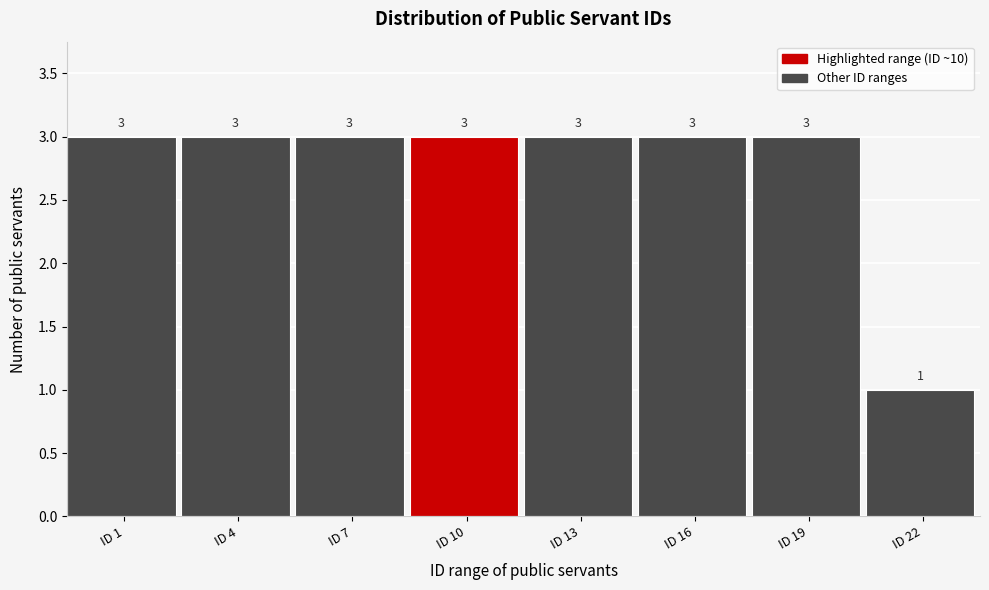

Reading left to right, transcribe all the data shown in this chart.

3	3	3	3	3	3	3	1